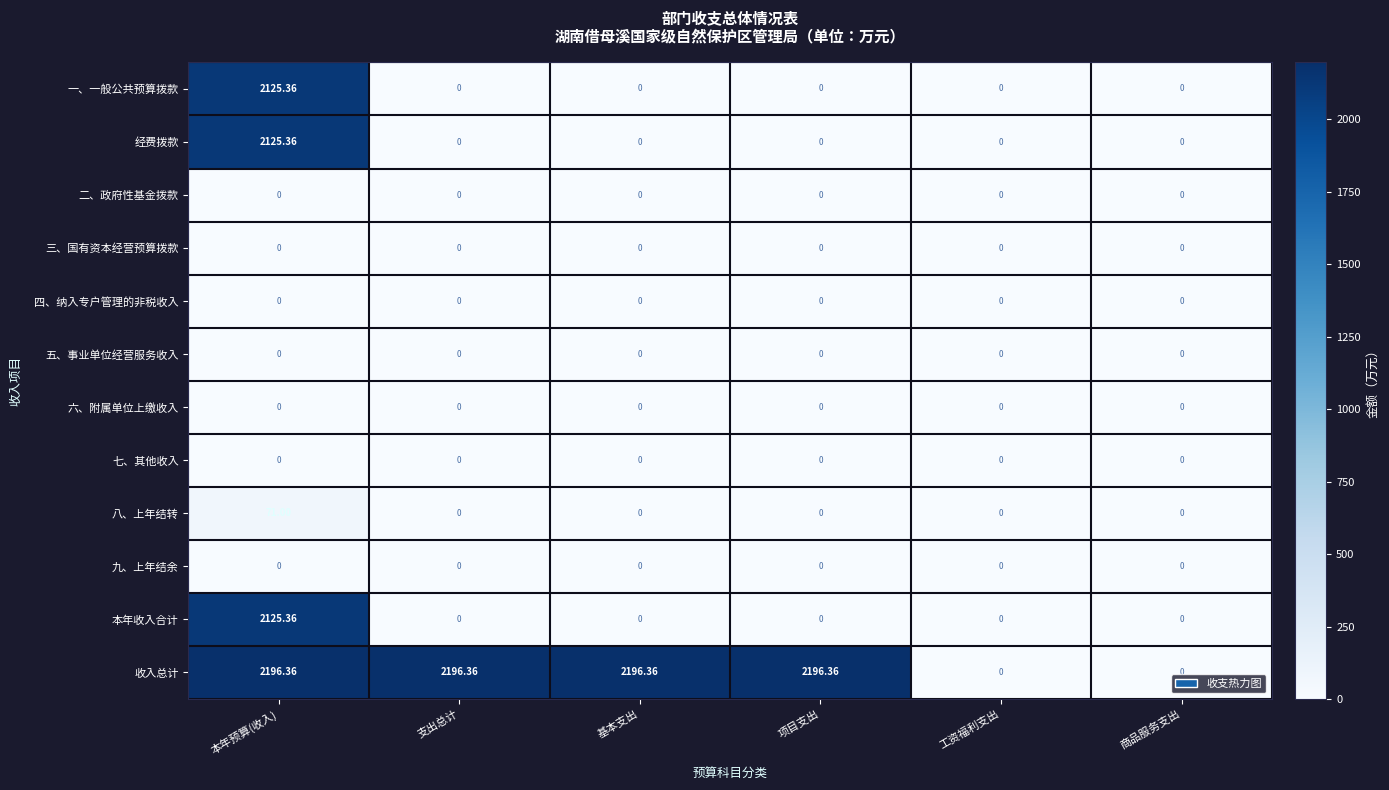

Which series has the largest total across all categories?

收入总计